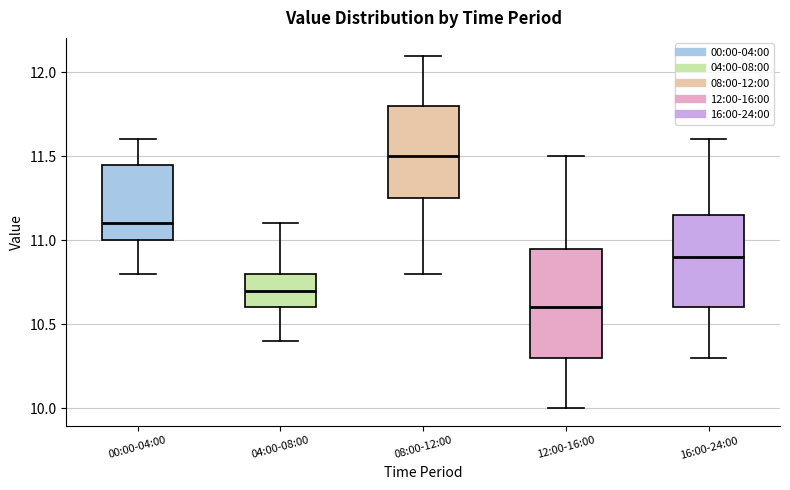

Which box has the lowest median line?

12:00-16:00